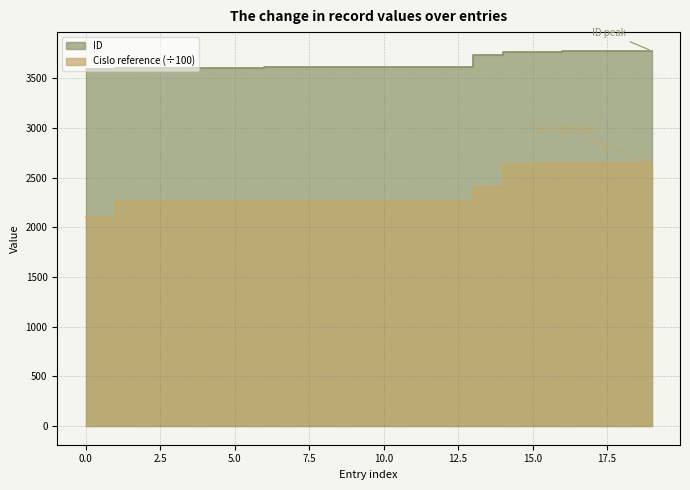

True or false: Cislo reference has more than 2 interior local peaks.

False